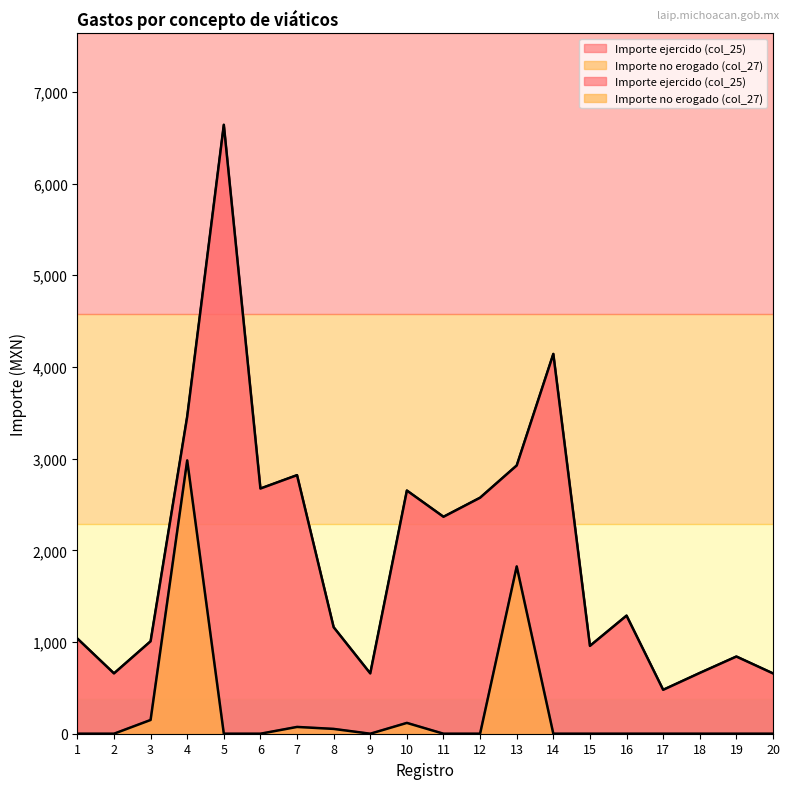

At which label does Importe ejercido (col_25) first exceed 1288?

4